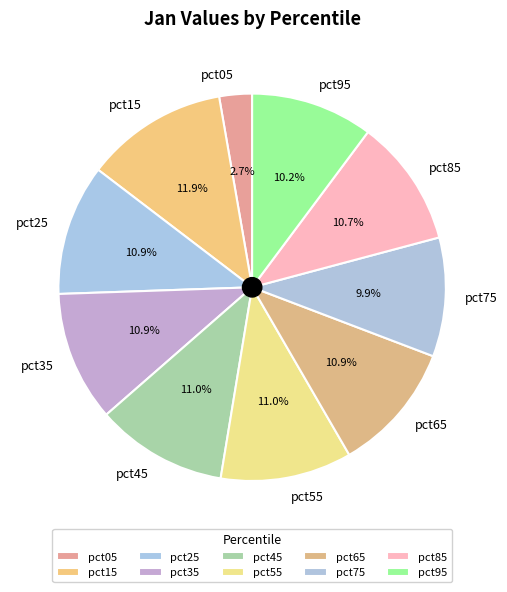

What is the smallest slice in the pie chart?

pct05